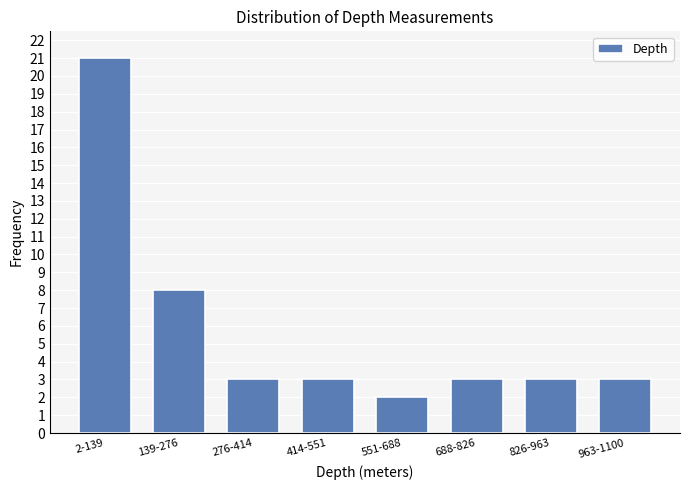

Reading left to right, what are all the values shown in this chart?

21	8	3	3	2	3	3	3